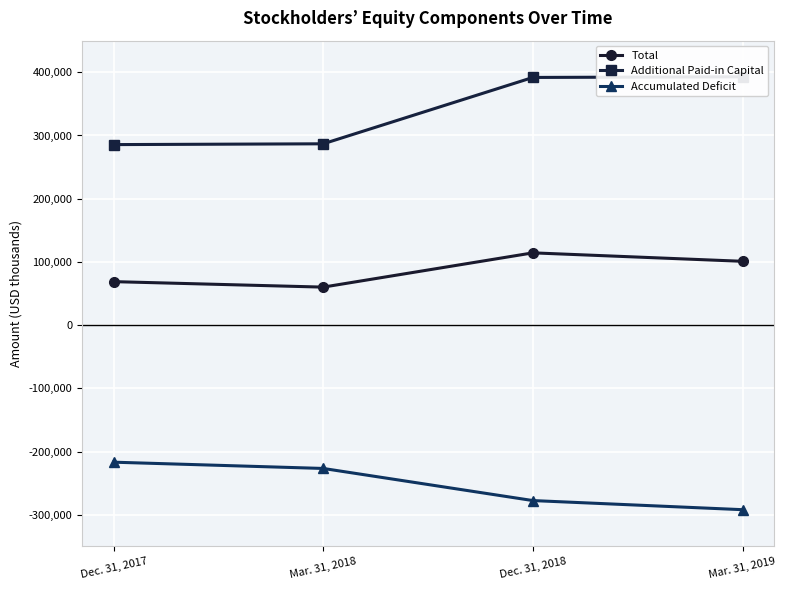

What are all the series names shown in the legend?

Total, Additional Paid-in Capital, Accumulated Deficit